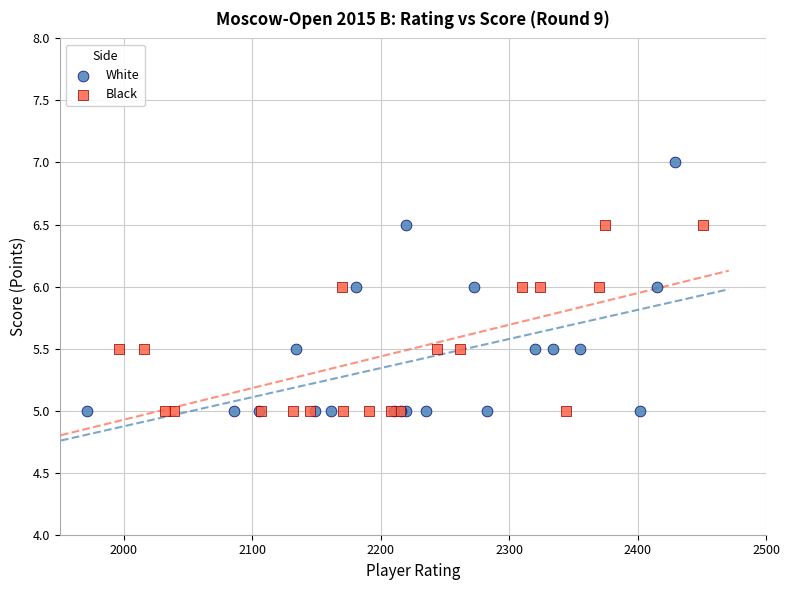

Which series has the largest Y range (max minus min)?

White